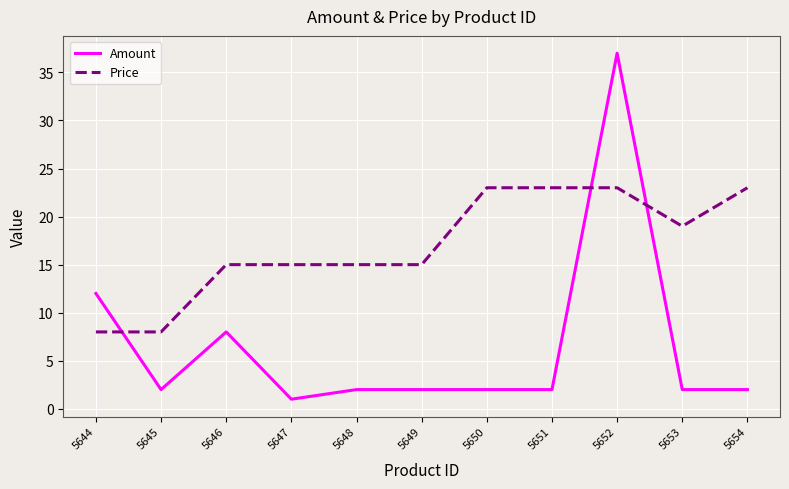

What is the lowest value of the Price series?

8